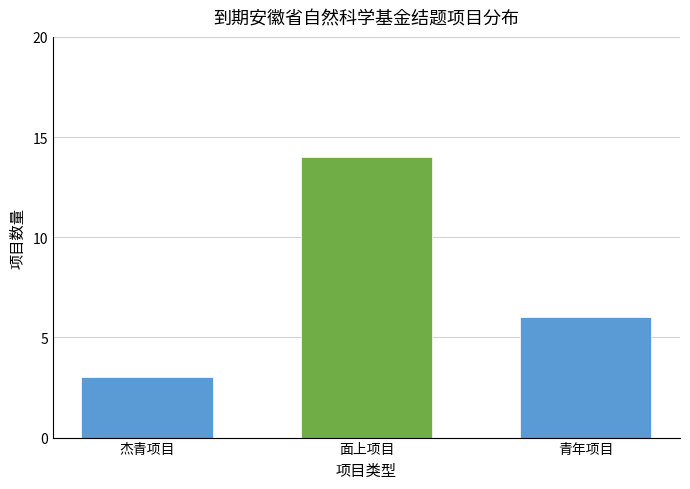

Reading left to right, extract all data points from this chart.

杰青项目=3	面上项目=14	青年项目=6